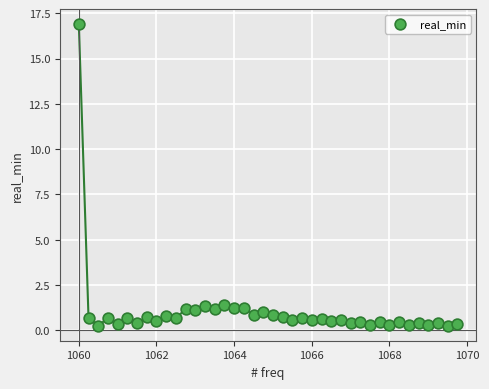

What is the range of X values (max minus min)?

9.8